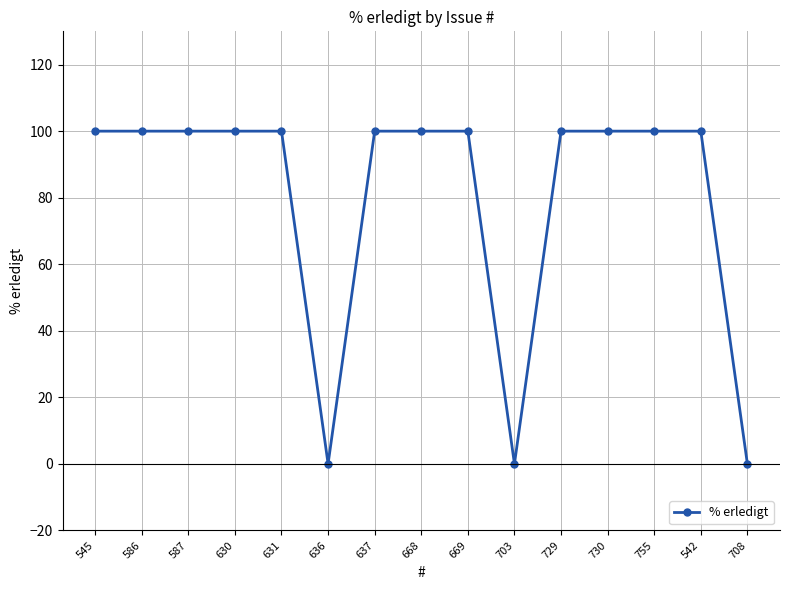

What is the change in value from 703 to 542?

+100